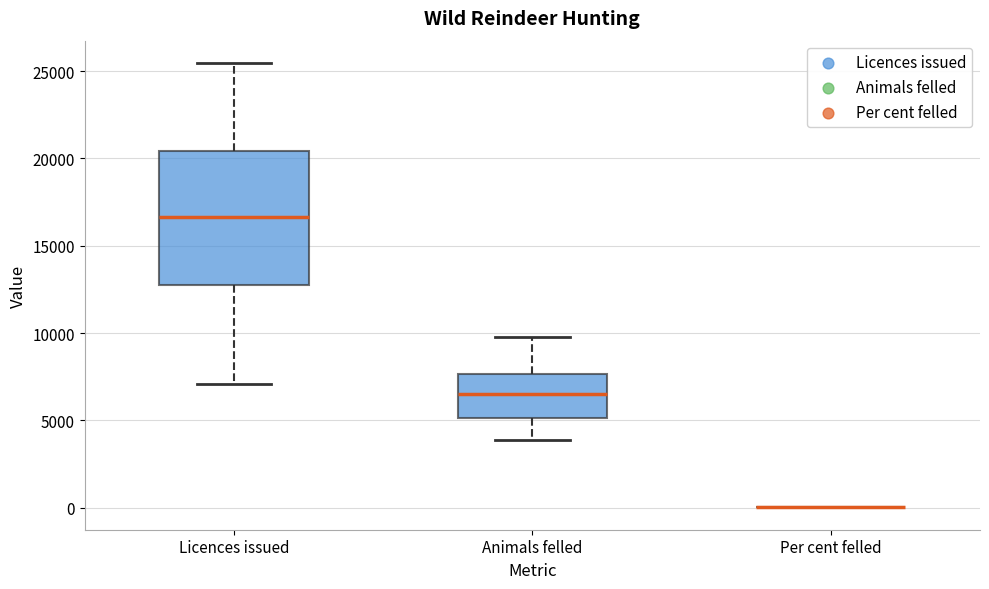

Reading left to right, read every box against the y-axis: the position of its median line, the range the box covers, and the ends of its whiskers. The values are not printed on the chart, so give them approximately, as read against the axis.

Licences issued: median 16500, box 13000 to 20500, whiskers 7000 to 25500
Animals felled: median 6500, box 5000 to 7500, whiskers 4000 to 10000
Per cent felled: box collapsed to a line at 0, whiskers 0 to 0